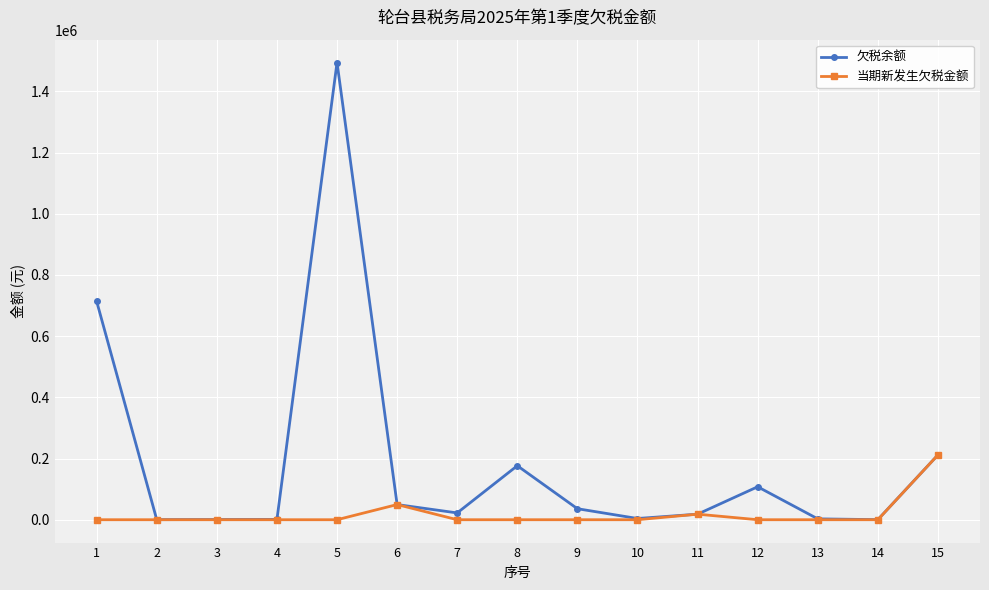

Is the value of 当期新发生欠税金额 at 7 greater than the value of 欠税余额 at 6?

No